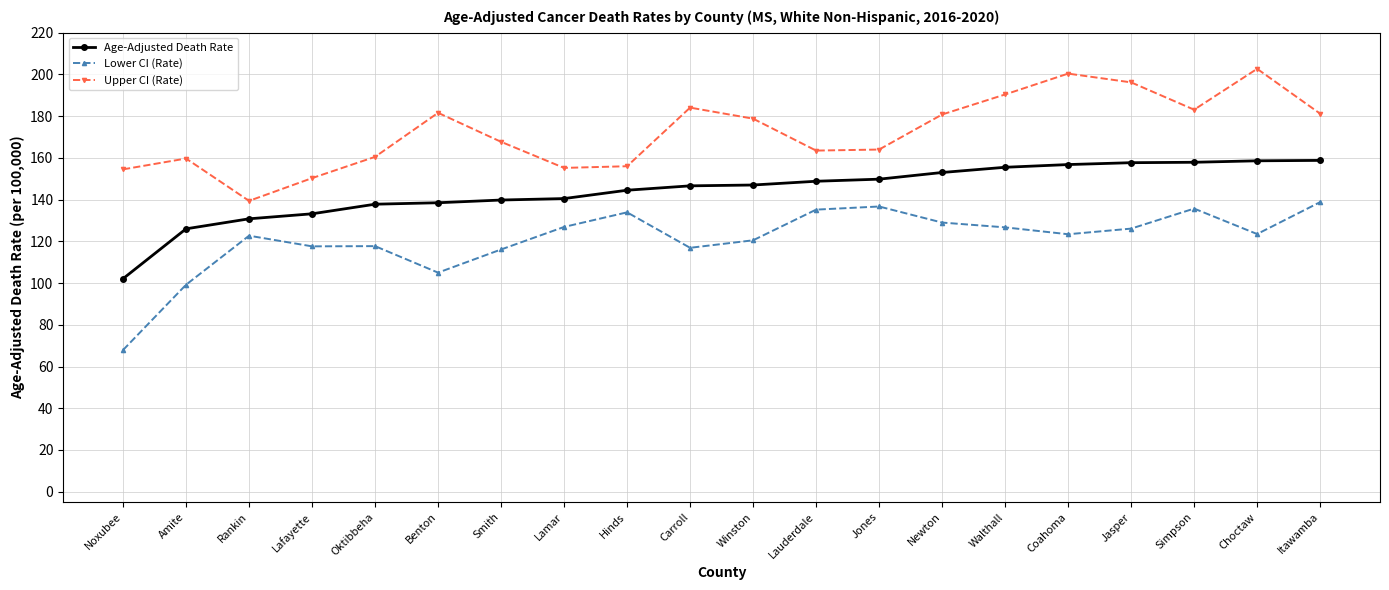

What is the total value across all series at Lauderdale?

447.5